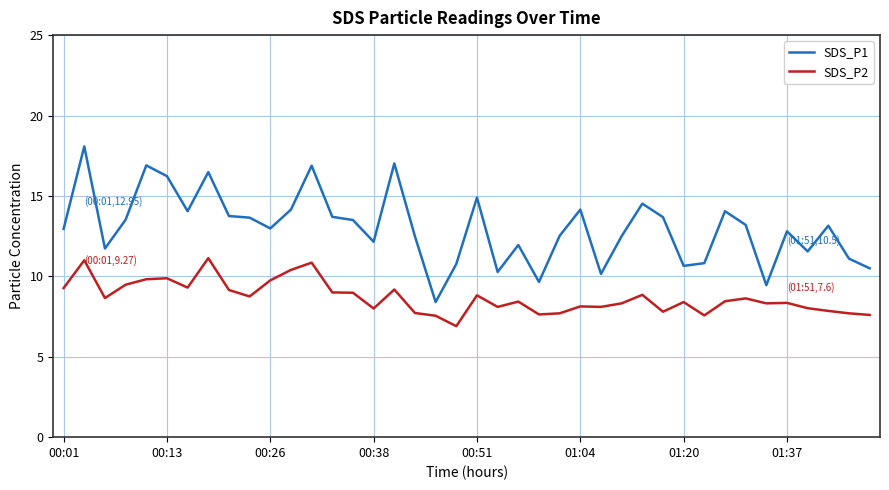

What is the difference between the maximum and minimum values in the SDS_P1 series?

9.7